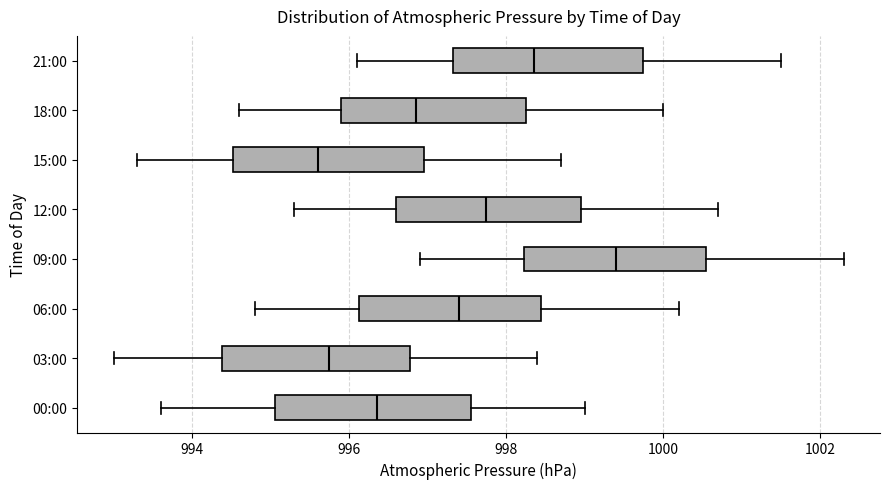

Where is the left edge of the box for 12:00 on the x-axis? The values are not printed on the chart, so give them approximately, as read against the axis.

996.6